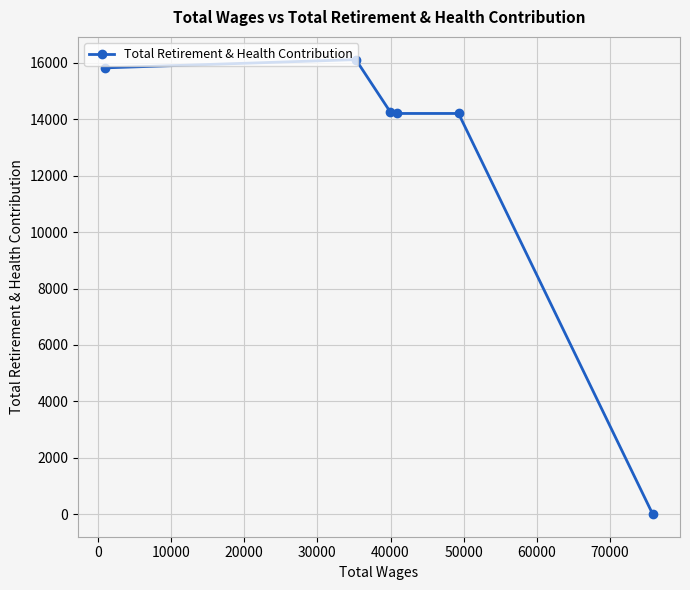

What is the greatest value displayed?

16110